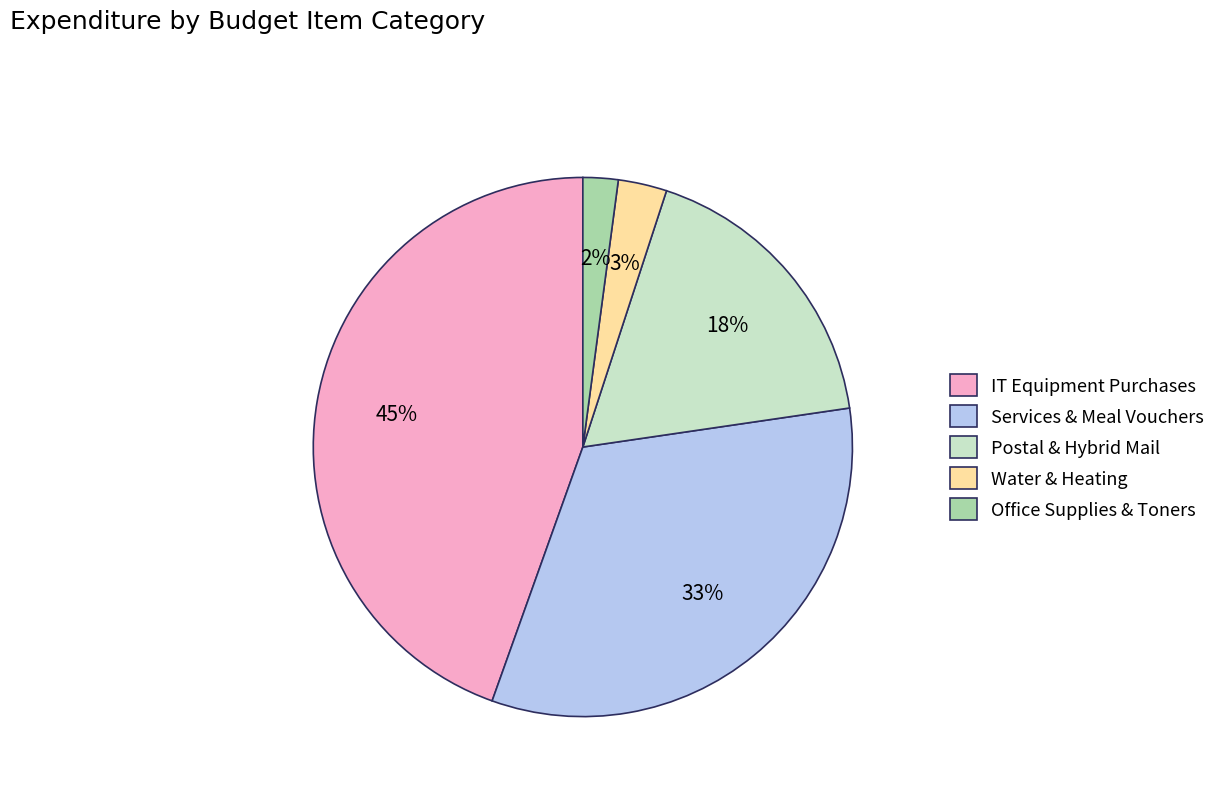

To the nearest percent, what is the average slice percentage?

20%